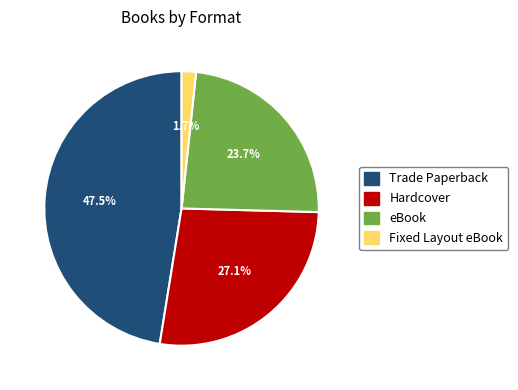

Is there a majority slice in this chart?

No